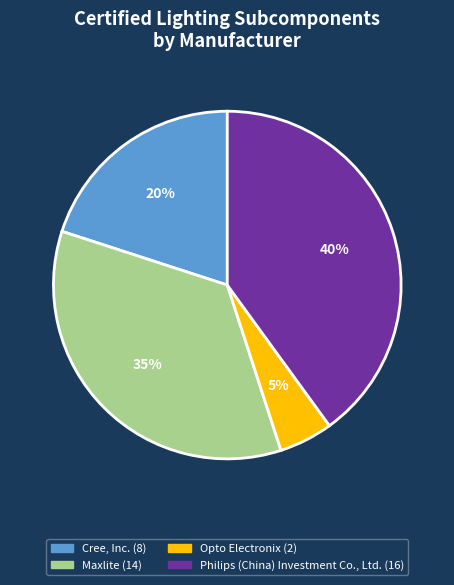

Combined, do Cree, Inc. and Philips (China) Investment Co., Ltd. account for over 50%?

Yes